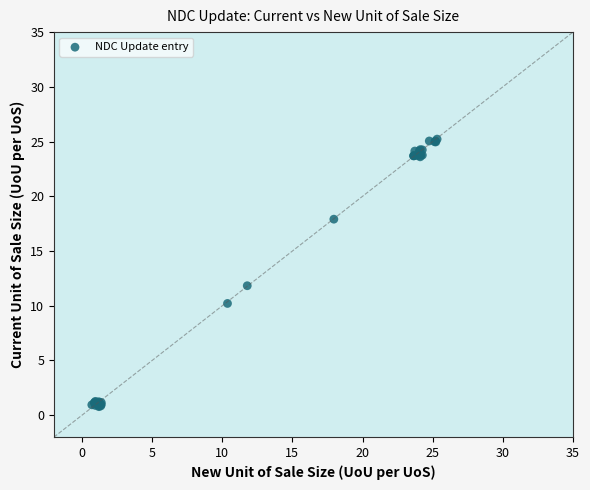

What Y value in the scatter plot is closest to 13?

11.8